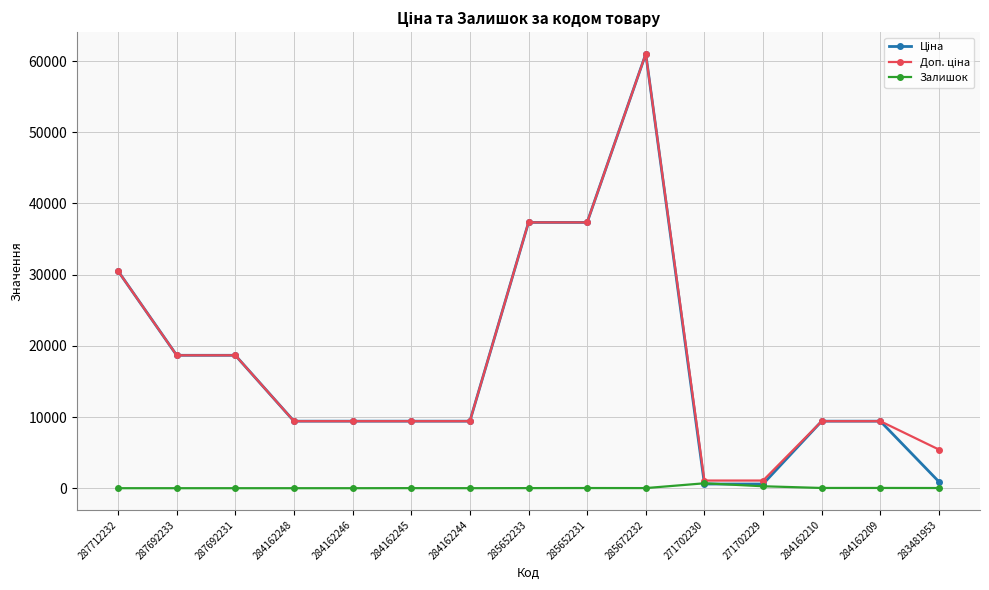

Which category has the highest value across all series?

285672232